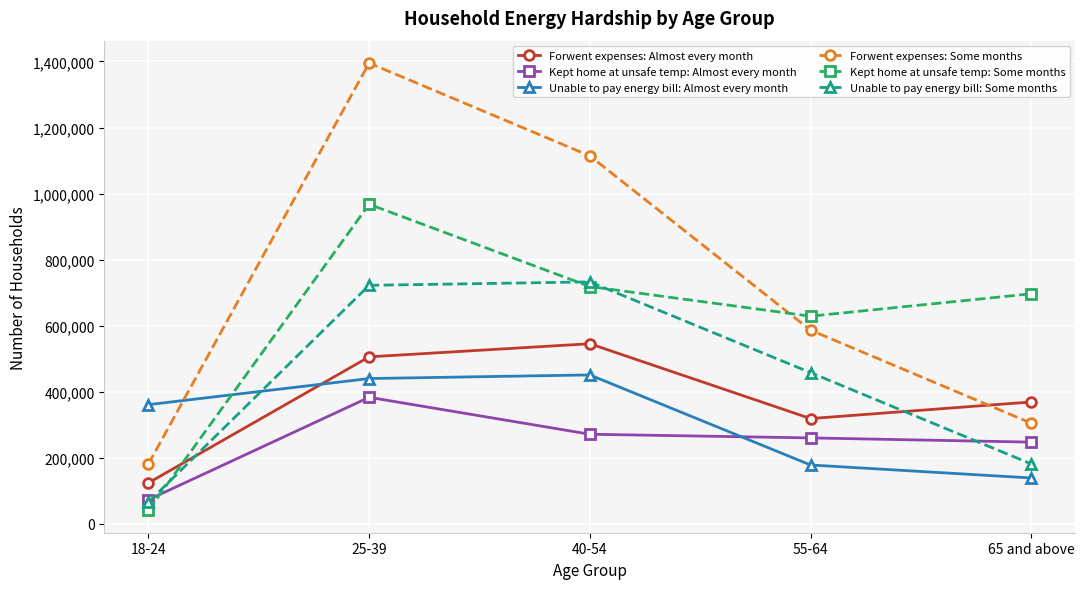

Is the value of Kept home at unsafe temp: Almost every month at 65 and above greater than the value of Forwent expenses: Some months at 25-39?

No